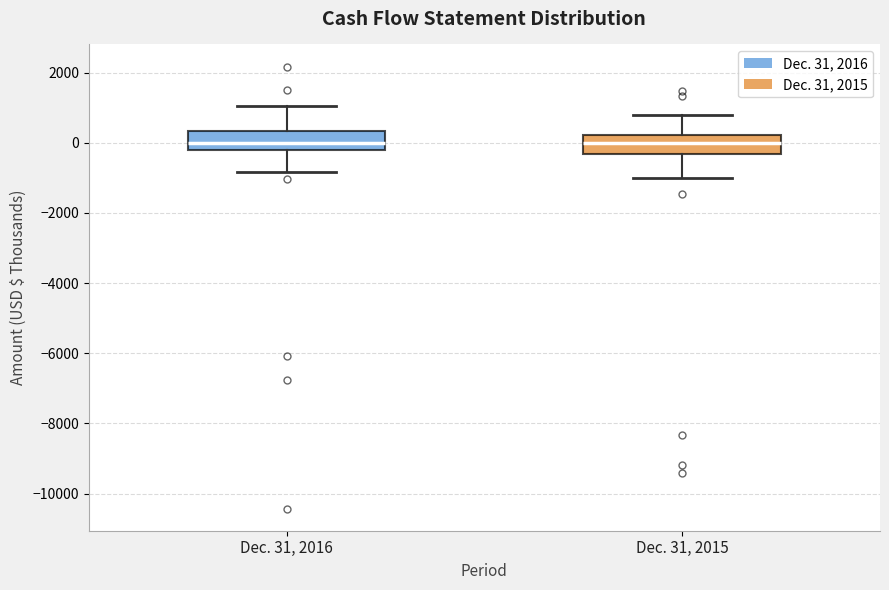

Reading left to right, read every box against the y-axis: the position of its median line, the range the box covers, and the ends of its whiskers. The values are not printed on the chart, so give them approximately, as read against the axis.

Dec. 31, 2016: median 0, box -200 to 400, whiskers -800 to 1000
Dec. 31, 2015: median 0, box -400 to 200, whiskers -1000 to 800